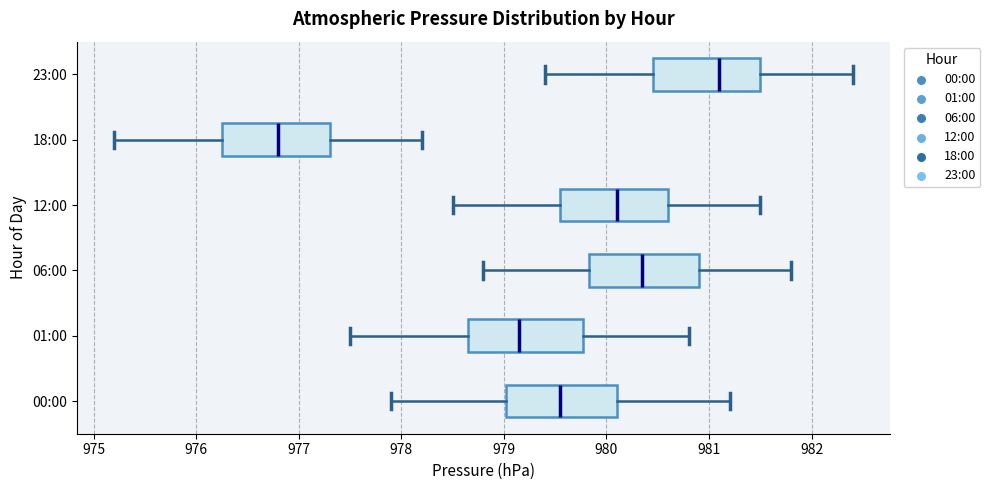

Where is the left edge of the box for 12:00 on the x-axis? The values are not printed on the chart, so give them approximately, as read against the axis.

979.6